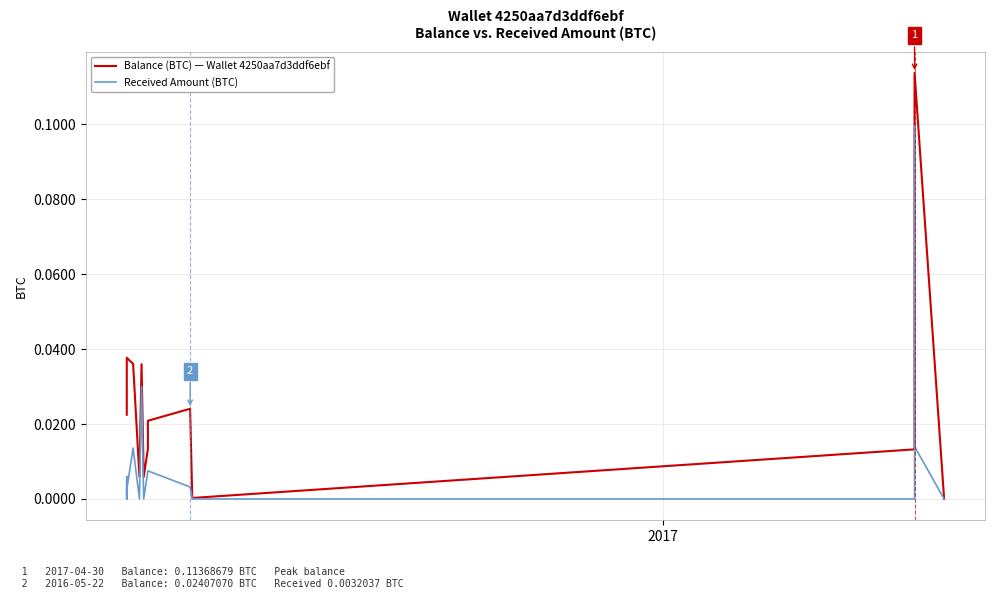

Reading right to left, list all the values displayed in this chart.

Balance (BTC) — Wallet 4250aa7d3ddf6ebf: 0.0	0.1	0.1	0.0	0.0	0.0	0.0	0.0	0.0	0.0	0.0	0.0	0.0	0.0	0.0	0.0	0.0	0.0	0.0	0.0	0.0	0.0	0.0	0.0	0.0	0.0	0.0	0.0	0.0	0.0	0.0	0.0	0.0	0.0	0.0	0.0	0.0	0.0
Received Amount (BTC): 0.0	0.0	0.1	0.0	0.0	0.0	0.0	0.0	0.0	0.0	0.0	0.0	0.0	0.0	0.0	0.0	0.0	0.0	0.0	0.0	0.0	0.0	0.0	0.0	0.0	0.0	0.0	0.0	0.0	0.0	0.0	0.0	0.0	0.0	0.0	0.0	0.0	0.0